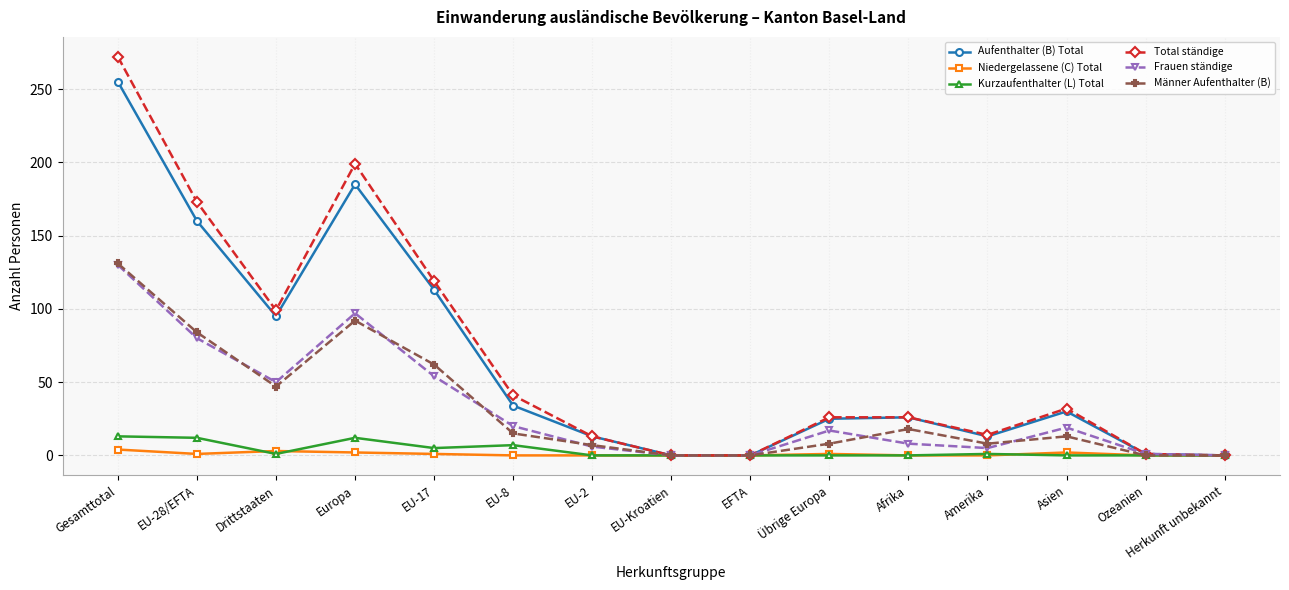

Count the number of categories in the chart.

15